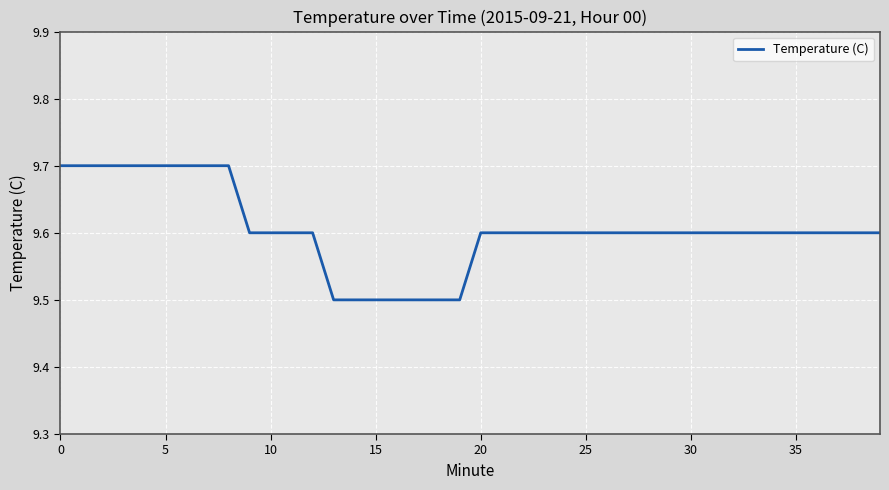

What is the smallest value displayed?

9.5